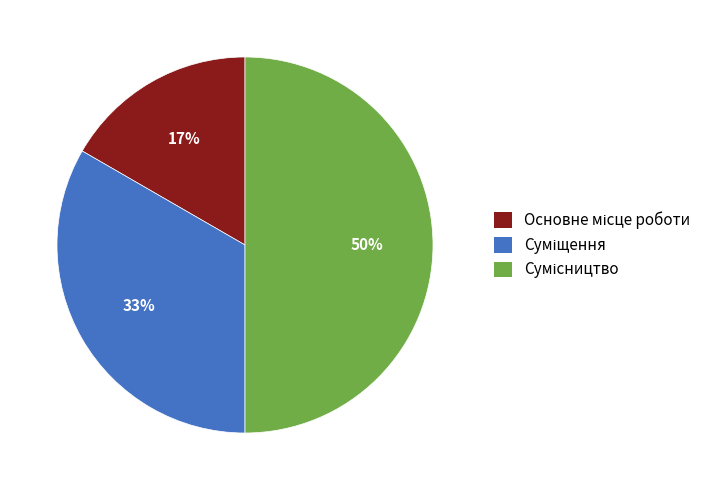

To the nearest percent, what is the difference between the largest and smallest slice percentages?

33%